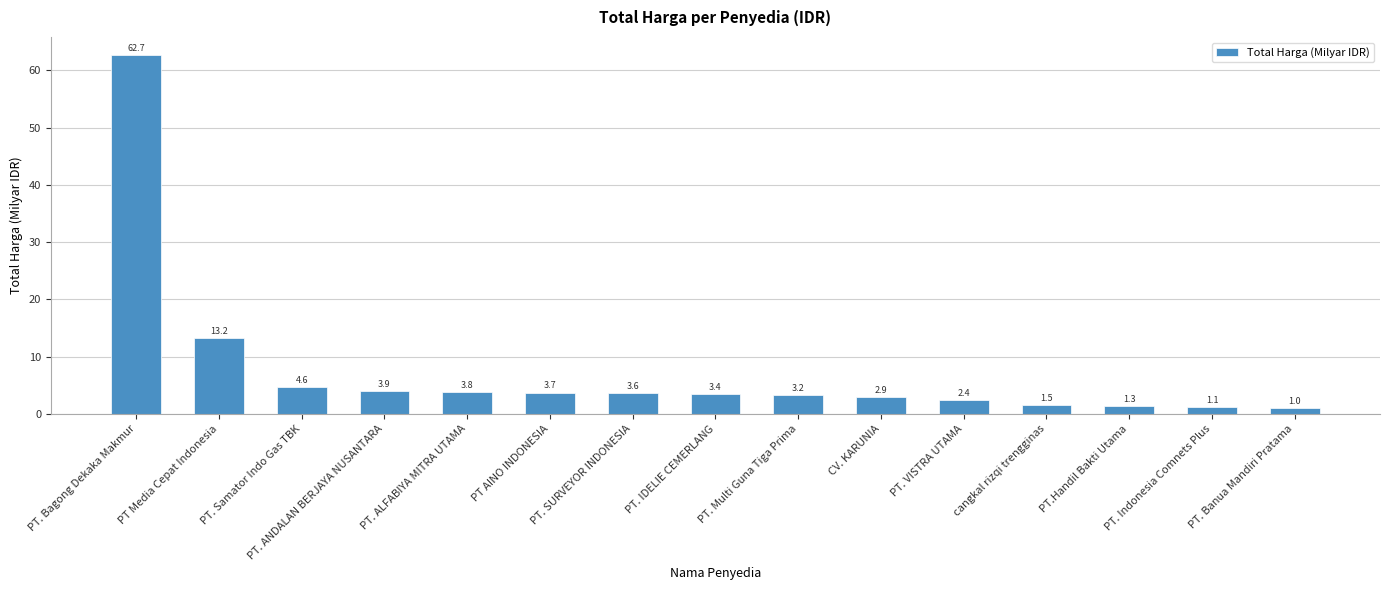

What is the sum of the values at PT. ALFABIYA MITRA UTAMA and PT. Multi Guna Tiga Prima?

7.0